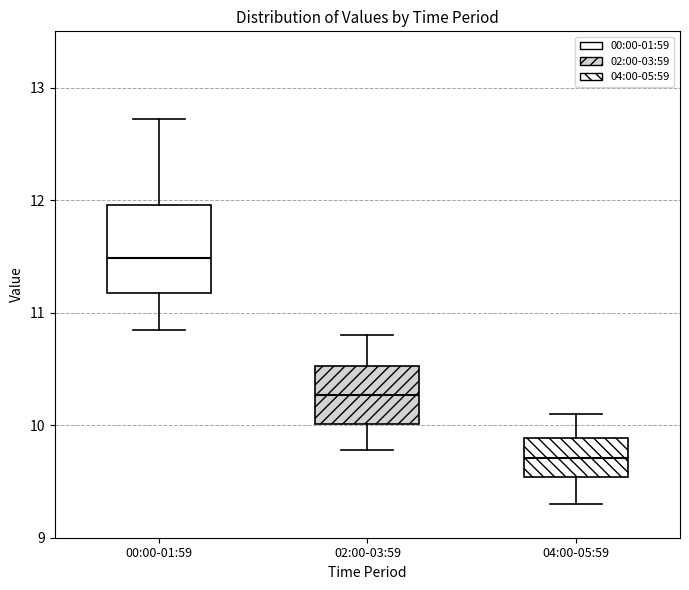

Which box's median line is the highest?

00:00-01:59